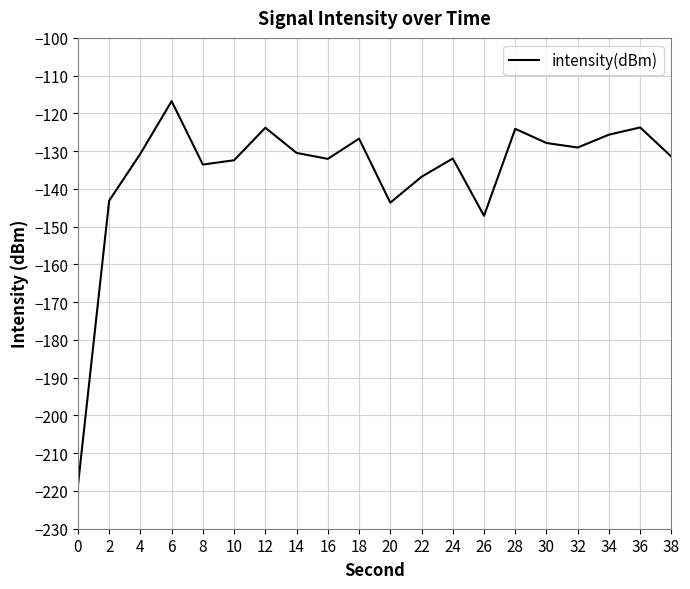

What is the smallest value displayed?

-218.6